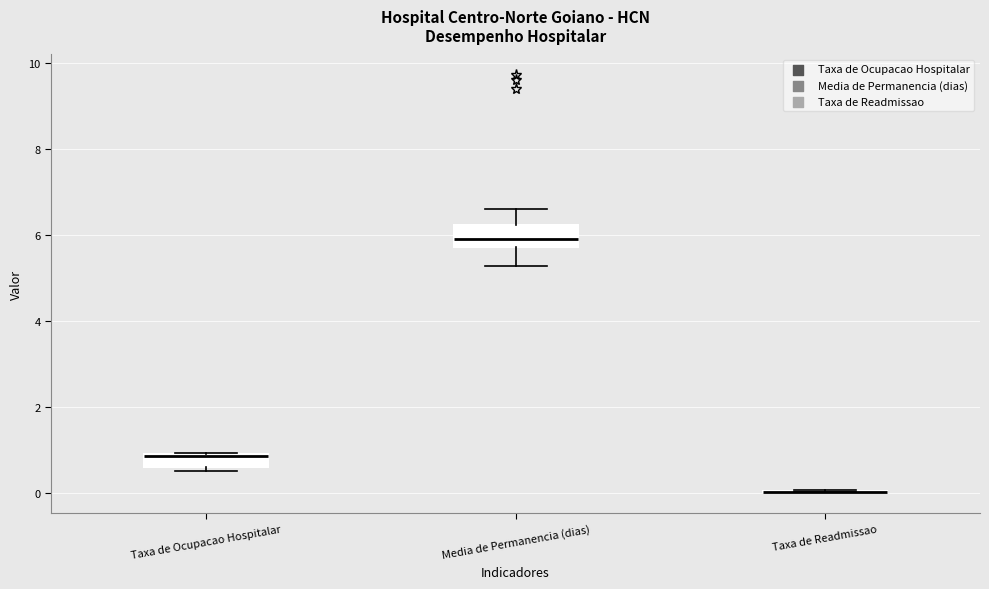

Where is the upper edge of the box for Taxa de Ocupacao Hospitalar on the y-axis? The values are not printed on the chart, so give them approximately, as read against the axis.

1.0